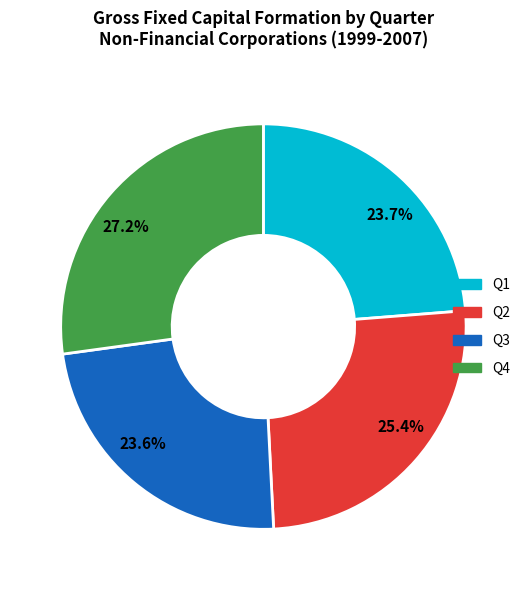

Which slice is the largest?

Q4